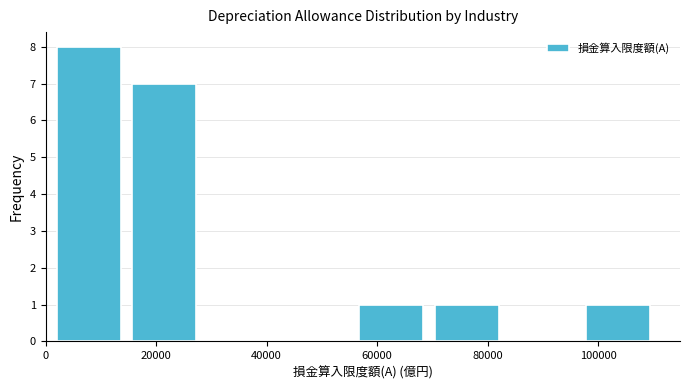

Over which range of the x-axis is the bar tallest?

0 to 14000